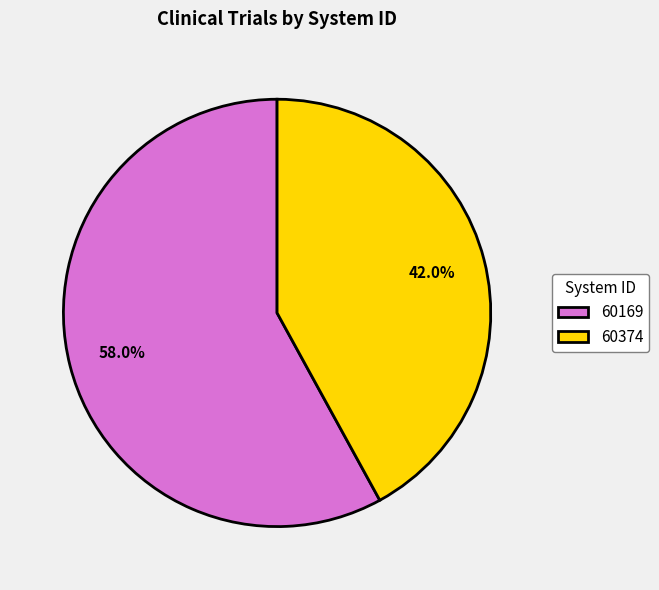

To the nearest percent, what is the average slice percentage?

50%